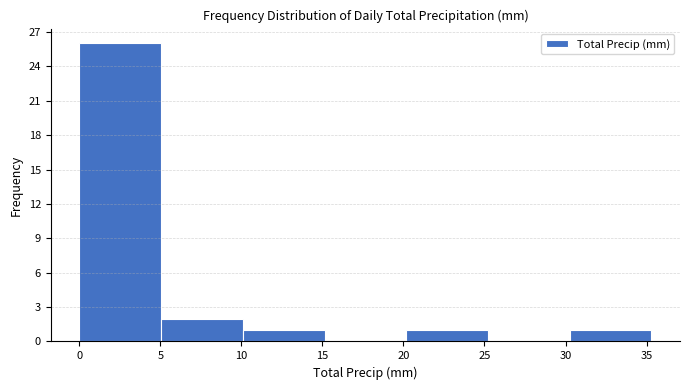

Reading left to right, transcribe this chart: for each bar, give the range it covers on the x-axis and its height. Neither the bar edges nor the heights are printed on the chart, so give them approximately, as read against the axes.

0.0 to 5.0: 26
5.0 to 10.0: 2
10.0 to 15.0: 1
15.0 to 20.0: 0
20.0 to 25.0: 1
25.0 to 30.5: 0
30.5 to 35.5: 1